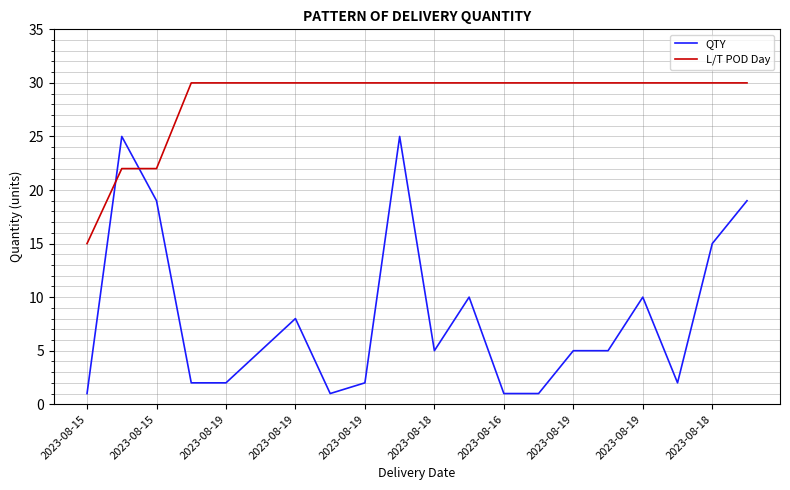

List the series in order of their overall mean, lowest first.

QTY, L/T POD Day